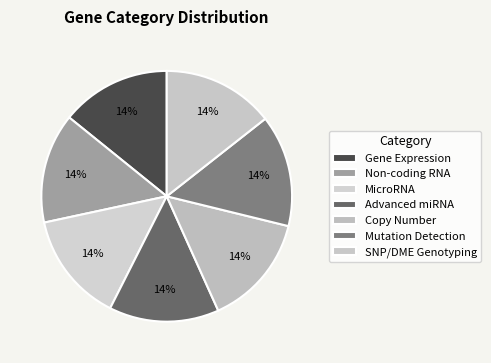

How many slices are in this pie chart?

7